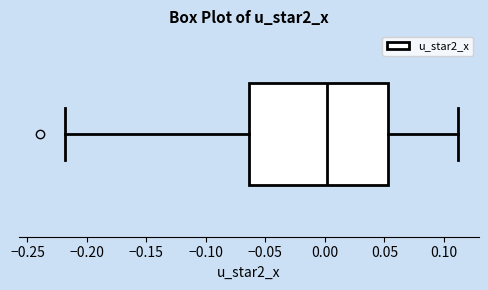

Where is the left edge of the box on the x-axis? The values are not printed on the chart, so give them approximately, as read against the axis.

-0.065